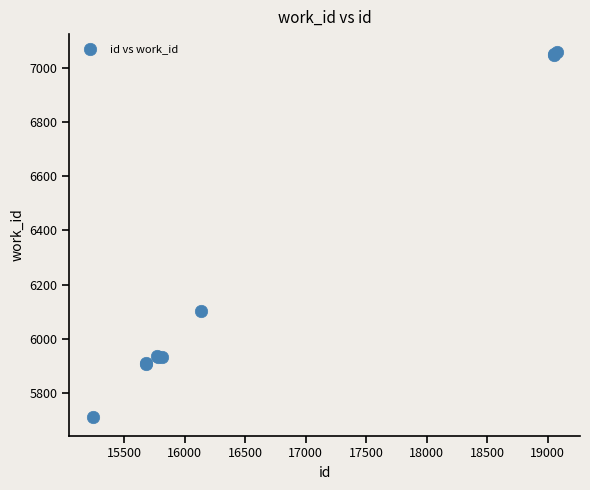

What Y value in the scatter plot is closest to 6383?

6104